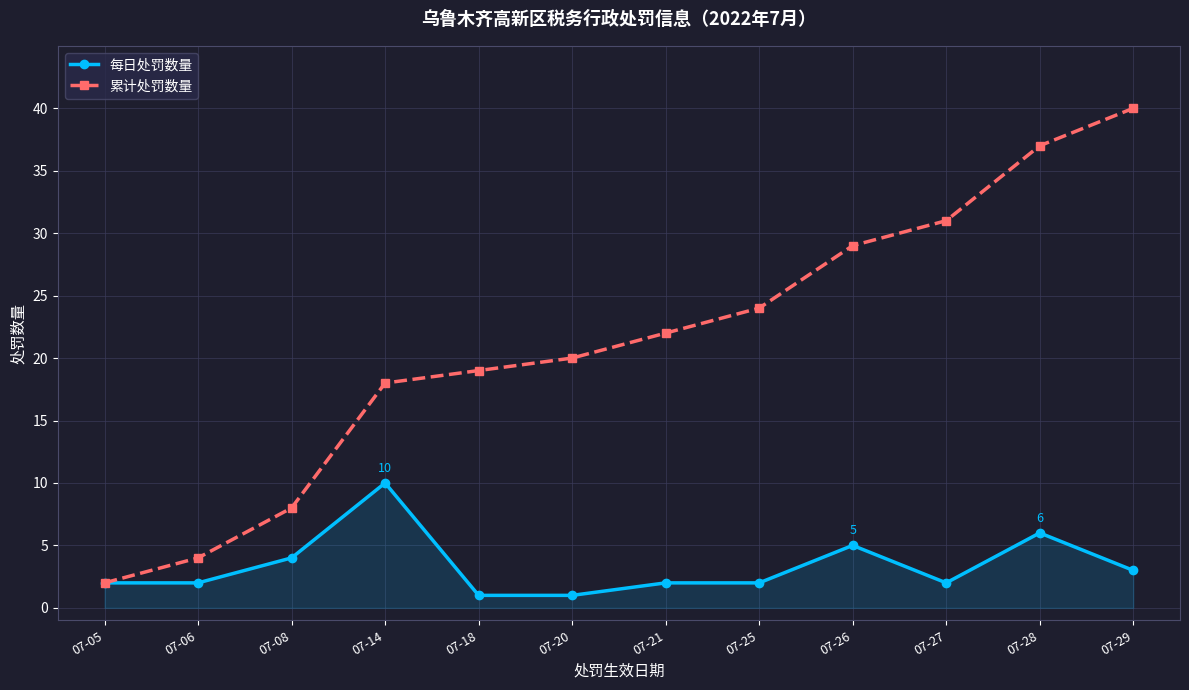

Which series has the largest total across all categories?

累计处罚数量